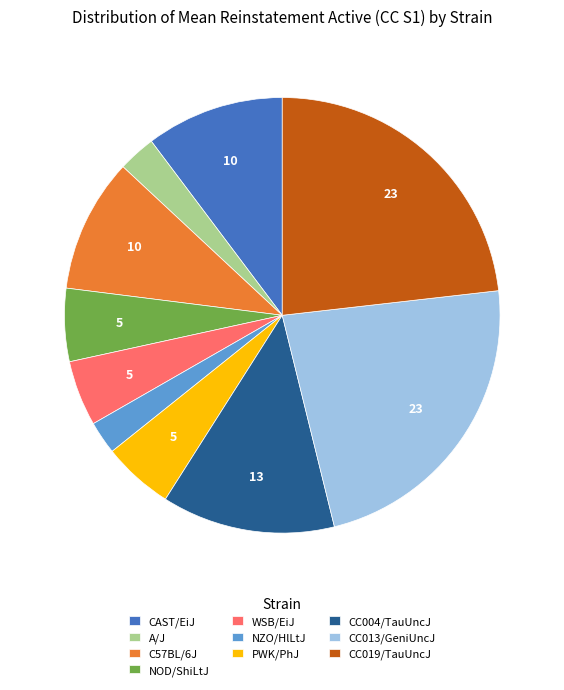

Does any single category account for the majority?

No